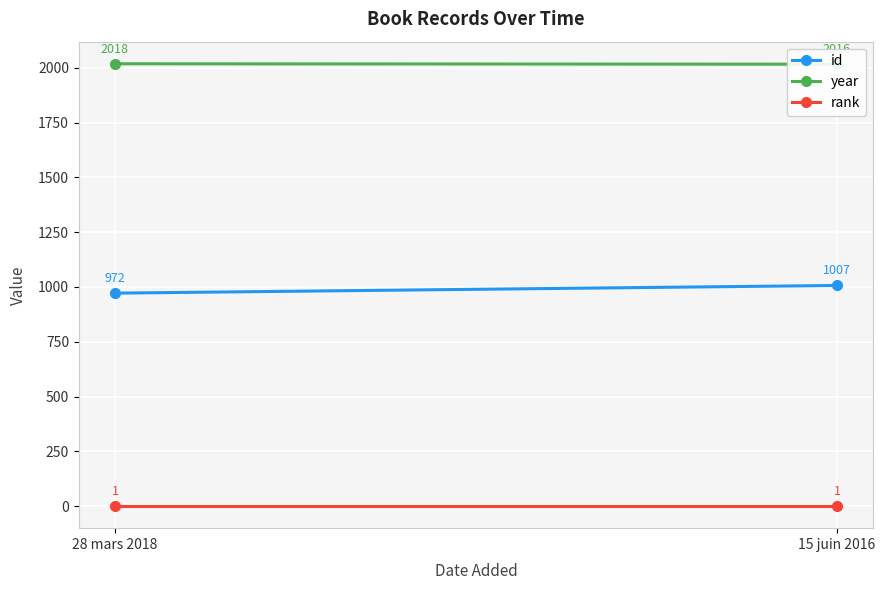

Rank the series by their average value, from lowest to highest.

rank, id, year